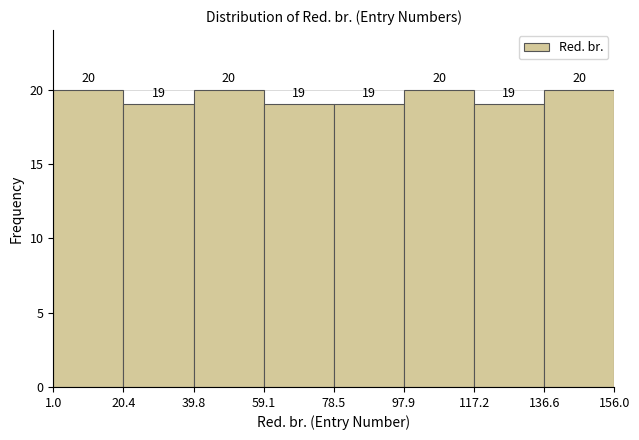

Reading left to right, transcribe this chart: for each bar, give the range it covers on the x-axis and its height.

1.0 to 20.4: 20
20.4 to 39.8: 19
39.8 to 59.1: 20
59.1 to 78.5: 19
78.5 to 97.9: 19
97.9 to 117.2: 20
117.2 to 136.6: 19
136.6 to 156.0: 20